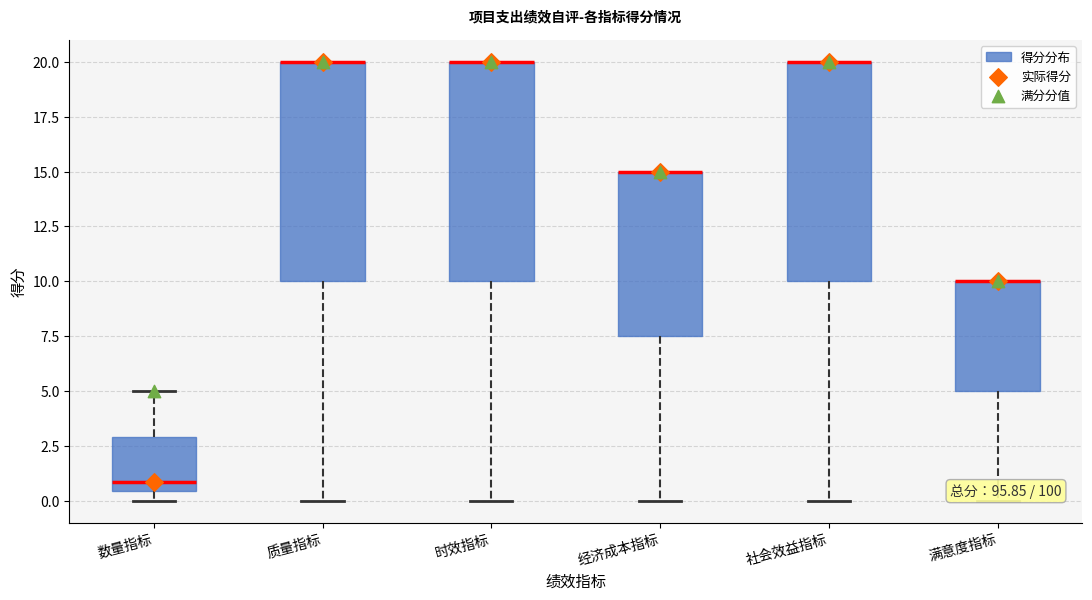

Reading left to right, transcribe this box plot: for each box, give where its median line is, the range the box spans, and where its two whiskers end, as read against the y-axis. The values are not printed on the chart, so give them approximately, as read against the axis.

数量指标: median 1.0, box 0.5 to 3.0, whiskers 0.0 to 5.0
质量指标: median 20.0 (drawn on the box's upper edge), box 10.0 to 20.0, whiskers 0.0 to 20.0
时效指标: median 20.0 (drawn on the box's upper edge), box 10.0 to 20.0, whiskers 0.0 to 20.0
经济成本指标: median 15.0 (drawn on the box's upper edge), box 7.5 to 15.0, whiskers 0.0 to 15.0
社会效益指标: median 20.0 (drawn on the box's upper edge), box 10.0 to 20.0, whiskers 0.0 to 20.0
满意度指标: median 10.0 (drawn on the box's upper edge), box 5.0 to 10.0, whiskers 0.0 to 10.0